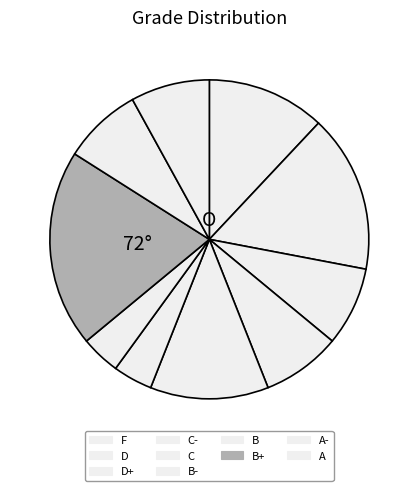

Does any single category account for the majority?

No